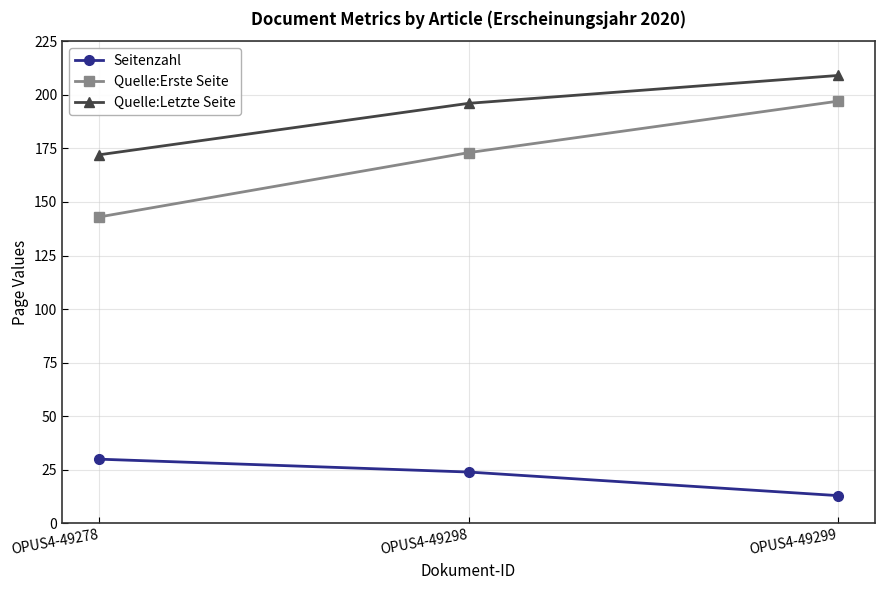

At which label is Quelle:Letzte Seite closest to 190?

OPUS4-49298